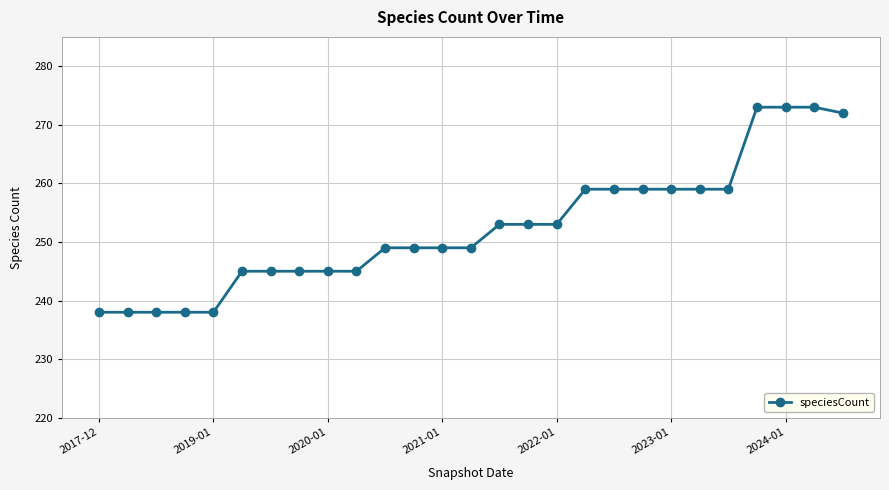

What is the greatest value displayed?

273